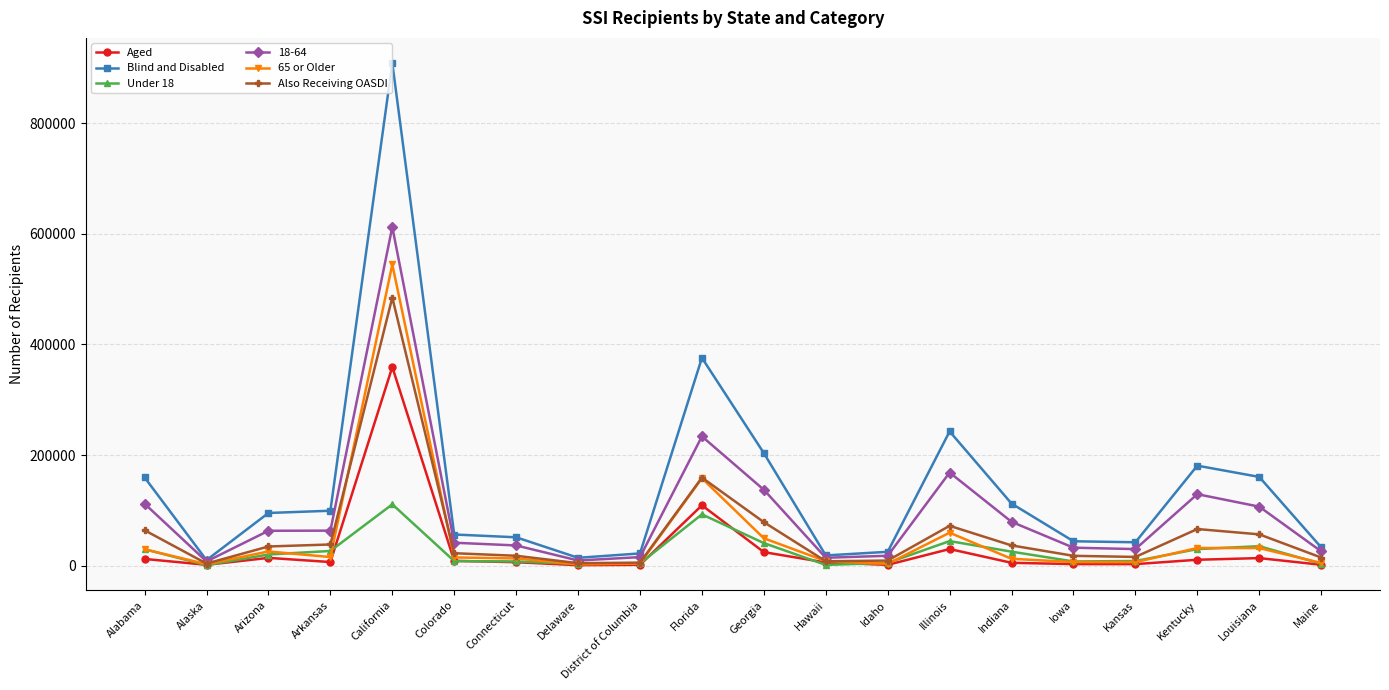

True or false: Aged has a value of 3160 at Kansas.

True